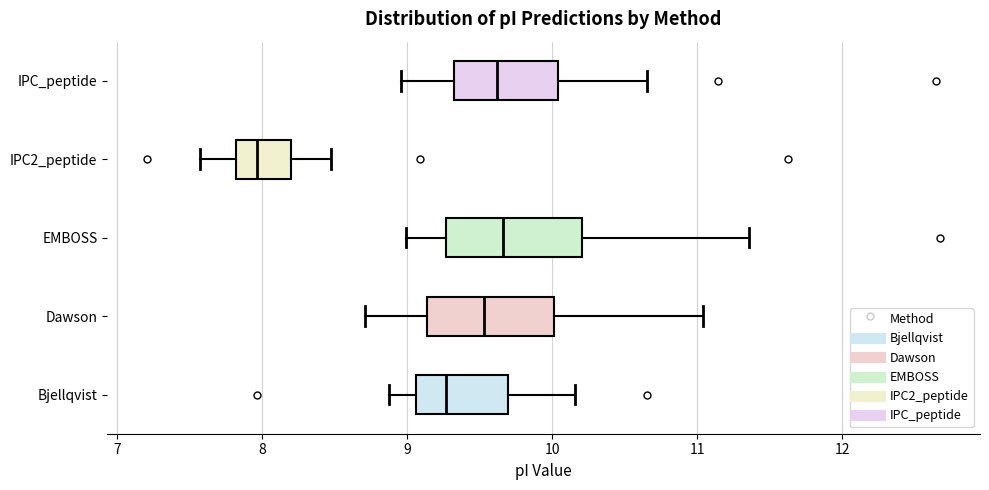

Reading bottom to top, transcribe this box plot: for each box, give where its median line is, the range the box spans, and where its two whiskers end, as read against the x-axis. The values are not printed on the chart, so give them approximately, as read against the axis.

Bjellqvist: median 9.3, box 9.1 to 9.7, whiskers 8.9 to 10.2
Dawson: median 9.5, box 9.1 to 10.0, whiskers 8.7 to 11.0
EMBOSS: median 9.7, box 9.3 to 10.2, whiskers 9.0 to 11.4
IPC2_peptide: median 8.0, box 7.8 to 8.2, whiskers 7.6 to 8.5
IPC_peptide: median 9.6, box 9.3 to 10.0, whiskers 9.0 to 10.7